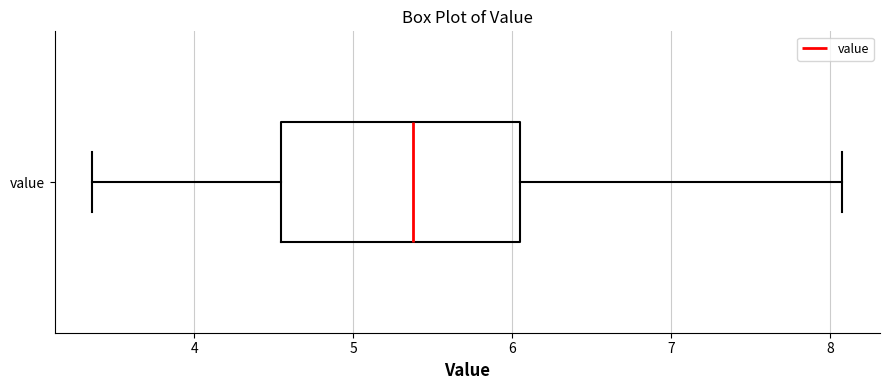

Transcribe this box plot: give where the median line is, the range the box spans, and where the two whiskers end, as read against the x-axis. The values are not printed on the chart, so give them approximately, as read against the axis.

median 5.4, box 4.6 to 6.1, whiskers 3.4 to 8.1